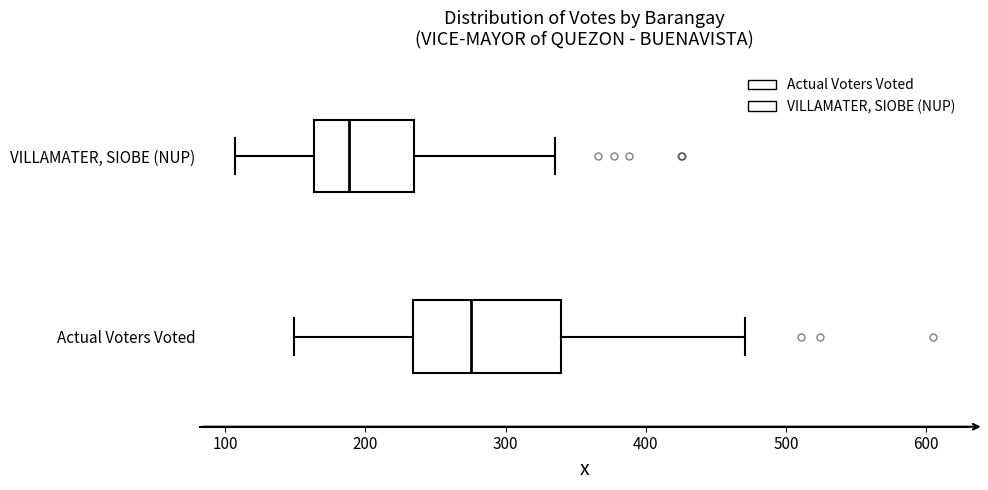

Reading bottom to top, transcribe this box plot: for each box, give where its median line is, the range the box spans, and where its two whiskers end, as read against the x-axis. The values are not printed on the chart, so give them approximately, as read against the axis.

Actual Voters Voted: median 280, box 230 to 340, whiskers 150 to 470
VILLAMATER, SIOBE (NUP): median 190, box 160 to 230, whiskers 110 to 340